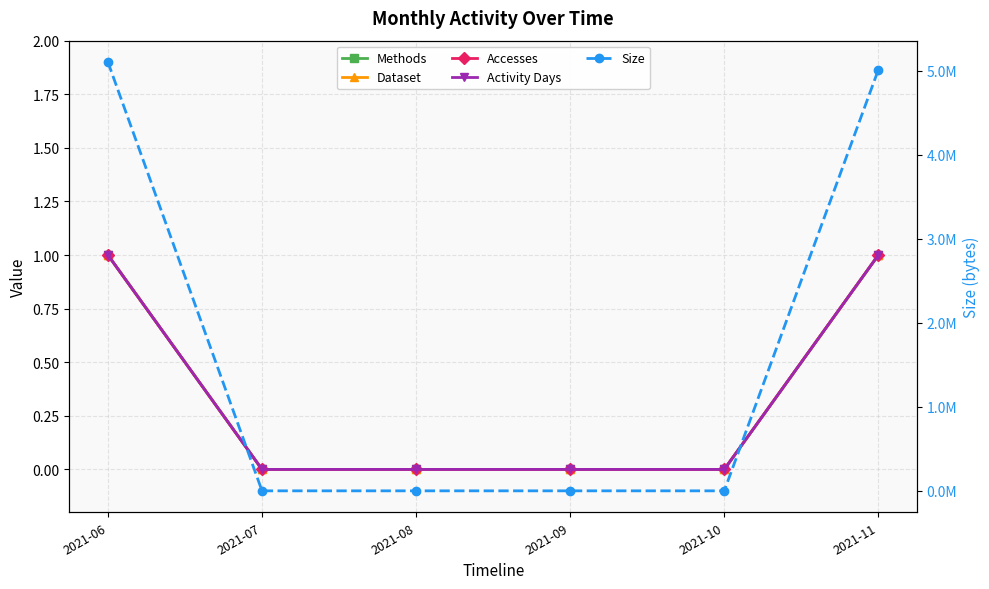

What are all the series names shown in the legend?

Methods, Dataset, Accesses, Activity Days, Size